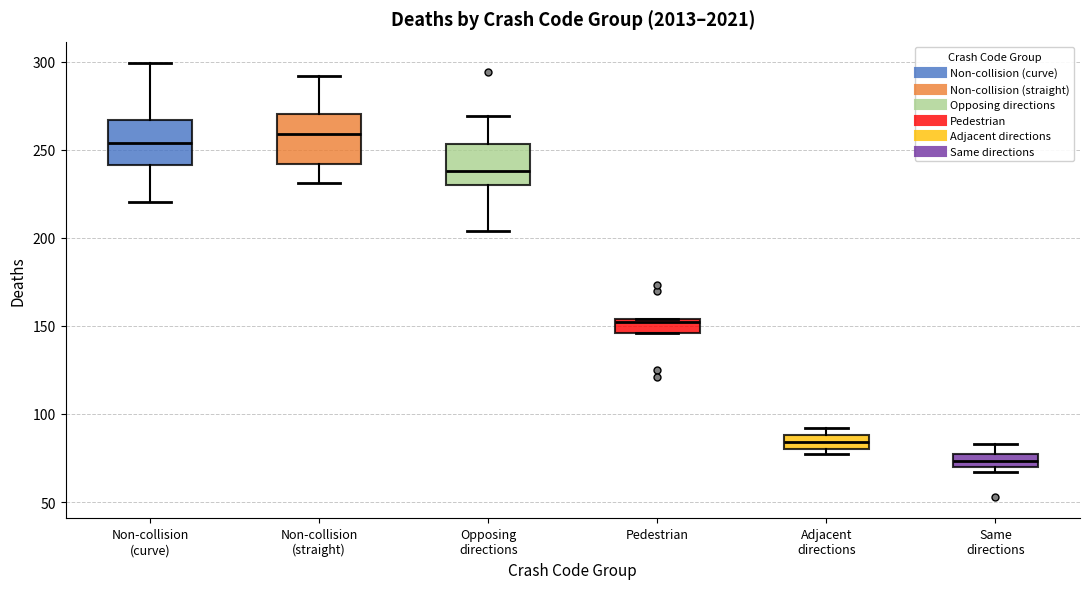

Which box has the lowest median line?

Same directions